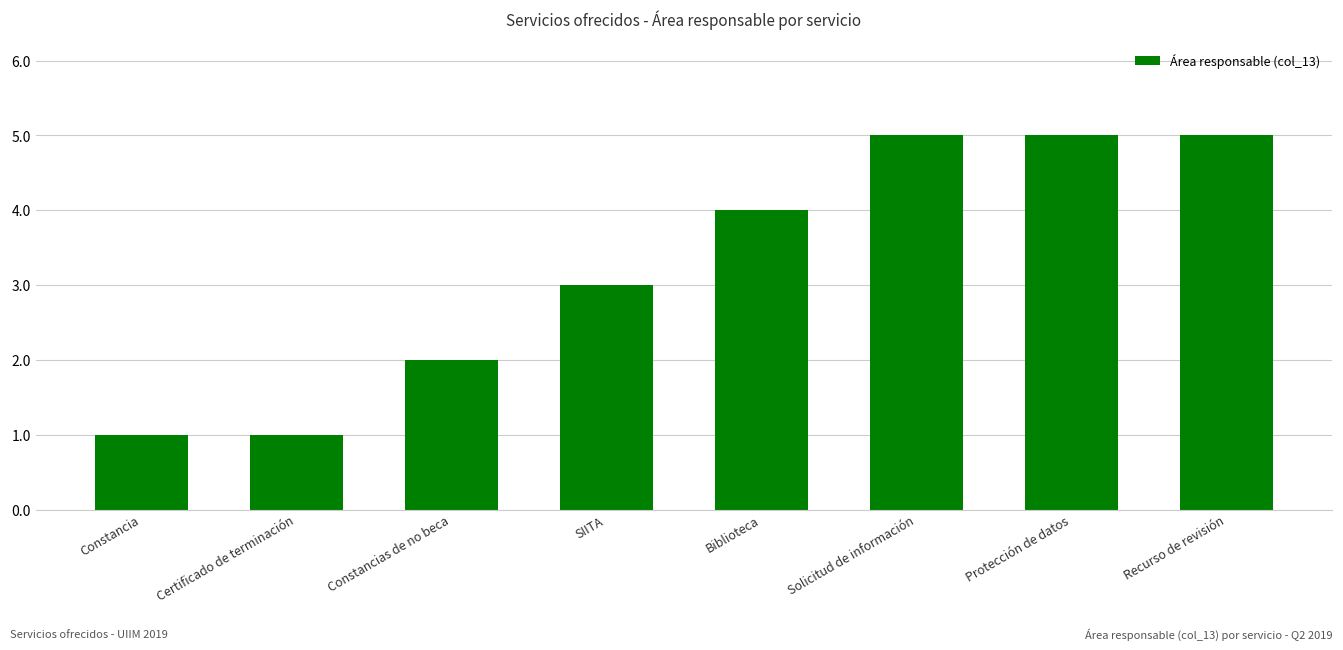

What position from the left is Constancia?

1